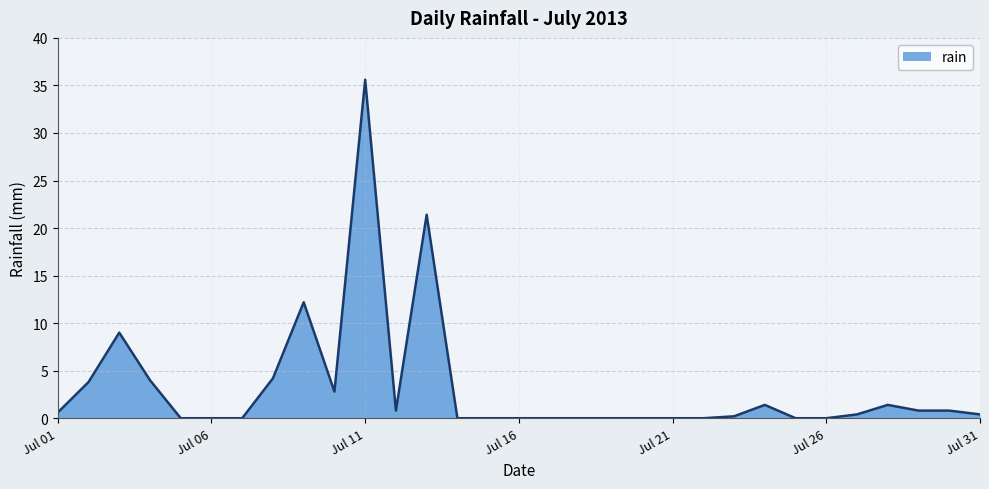

Does the chart have visible grid lines?

Yes